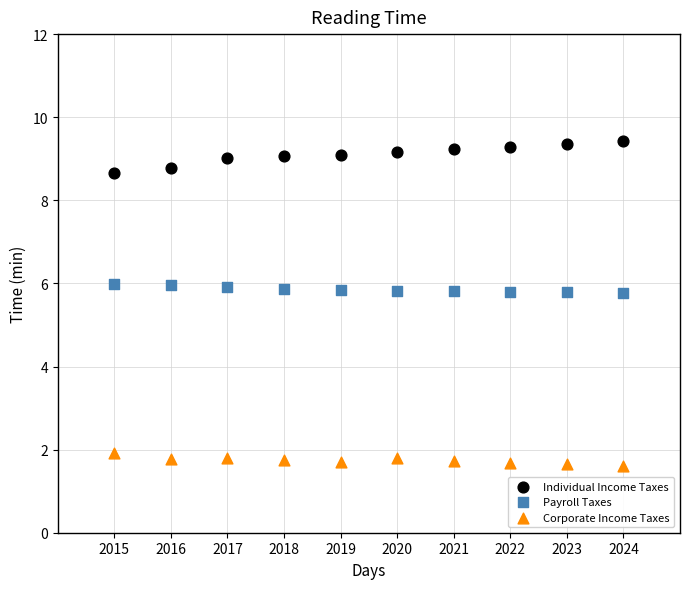

Across all data points, what is the range of Y values (max minus min)?

7.8